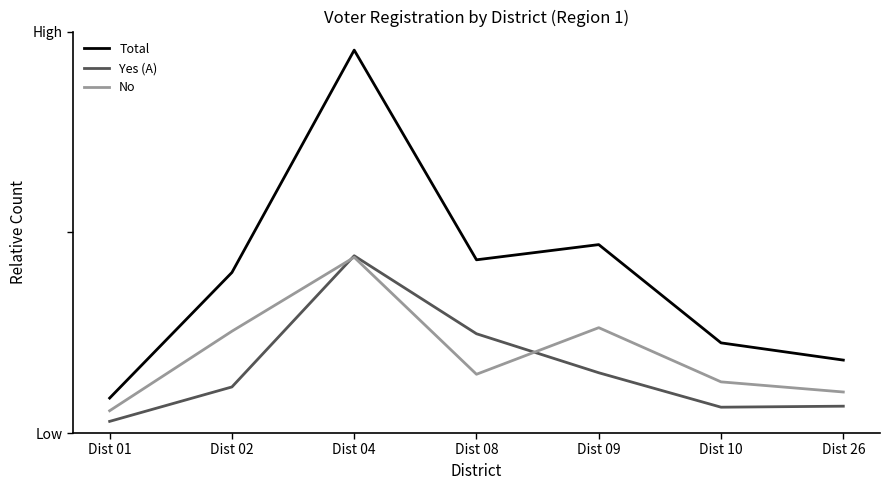

The Total series shows 1173 at Dist 04. True or false?

False